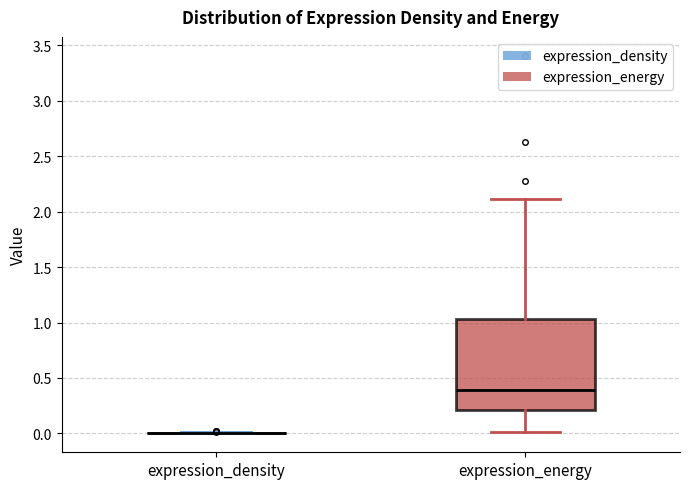

Comparing the boxes themselves (not the whiskers), which one is the tallest?

expression_energy